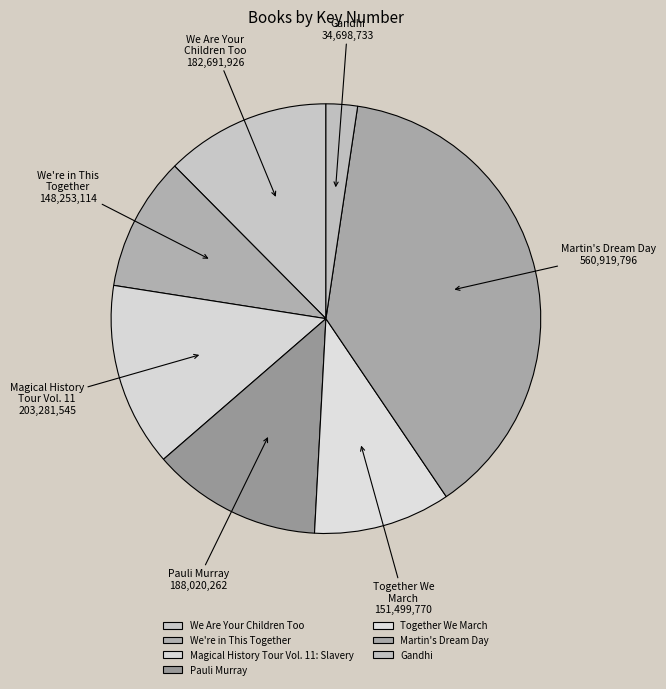

Is We're in This Together the majority of the pie?

No